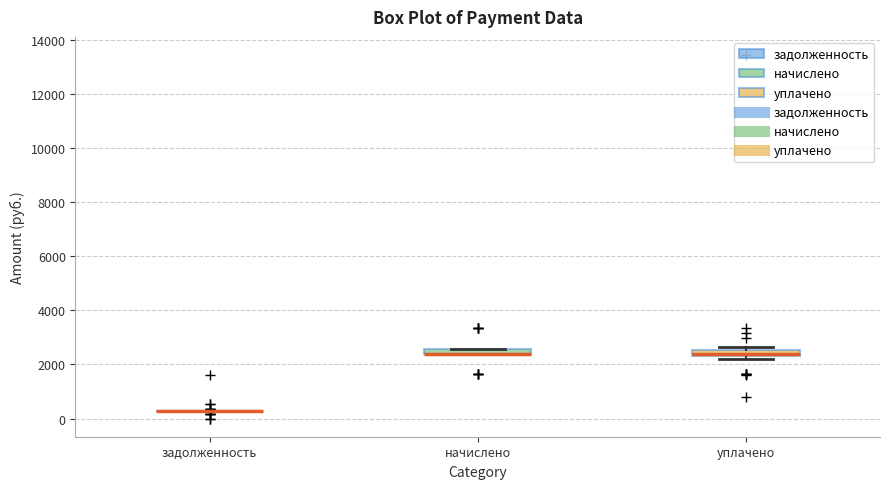

Where is the lower edge of the box for начислено on the y-axis? The values are not printed on the chart, so give them approximately, as read against the axis.

2400